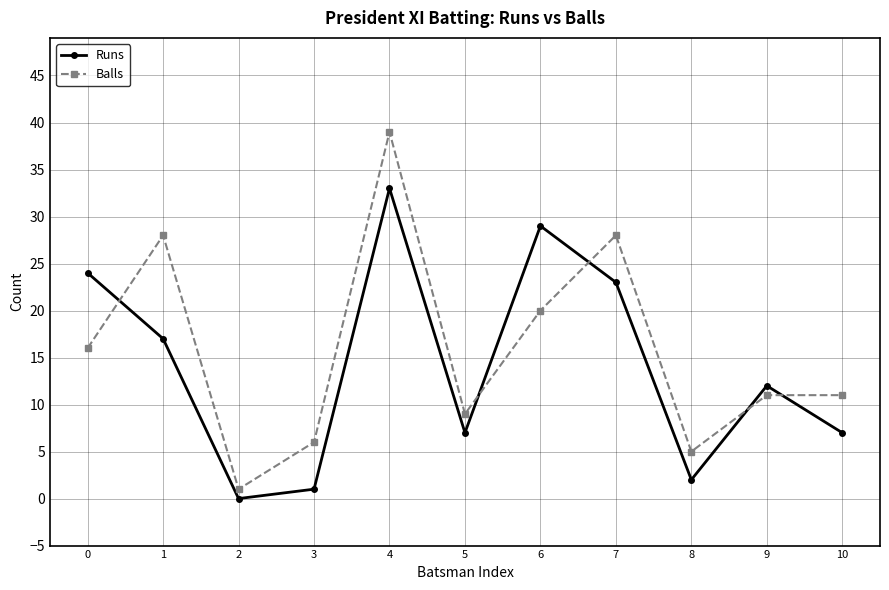

What is the value of the Balls point at the 5th from the left?

39